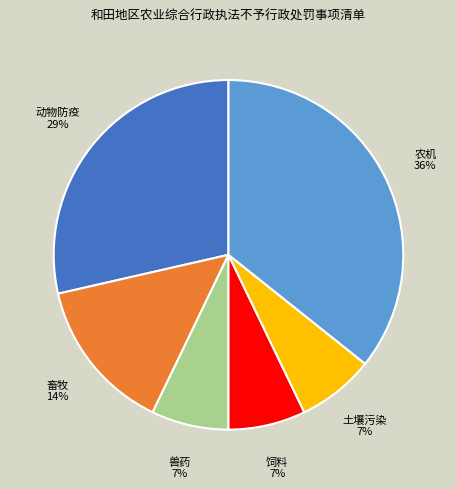

Between 农机 and 兽药, which is larger?

农机